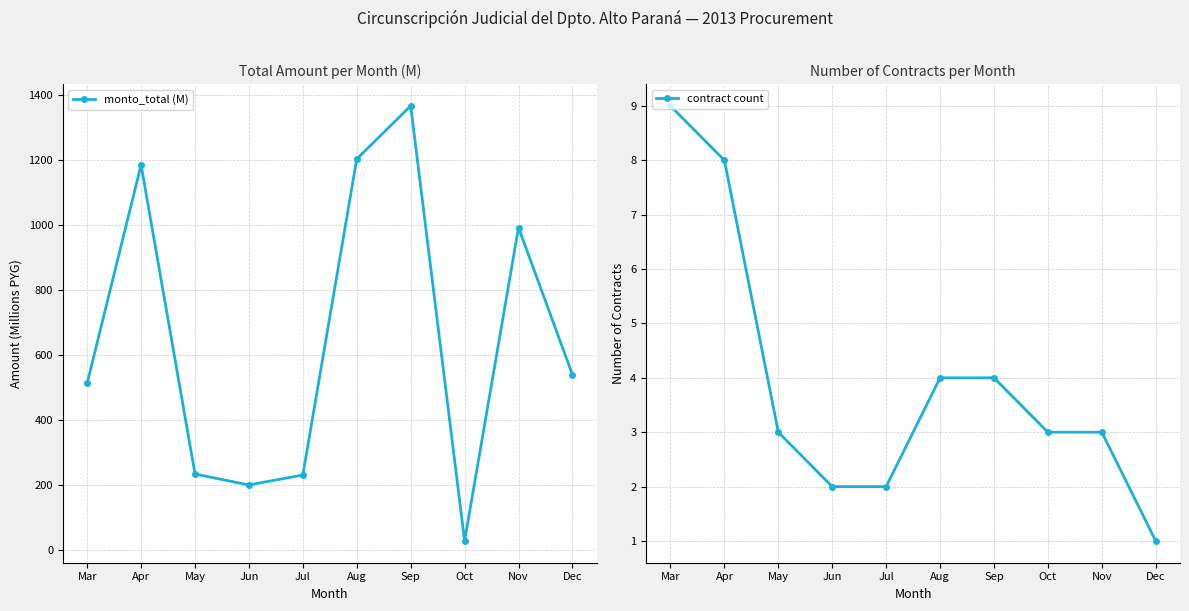

At Aug, list the series in order from smallest to largest.

contract count, monto_total (M)